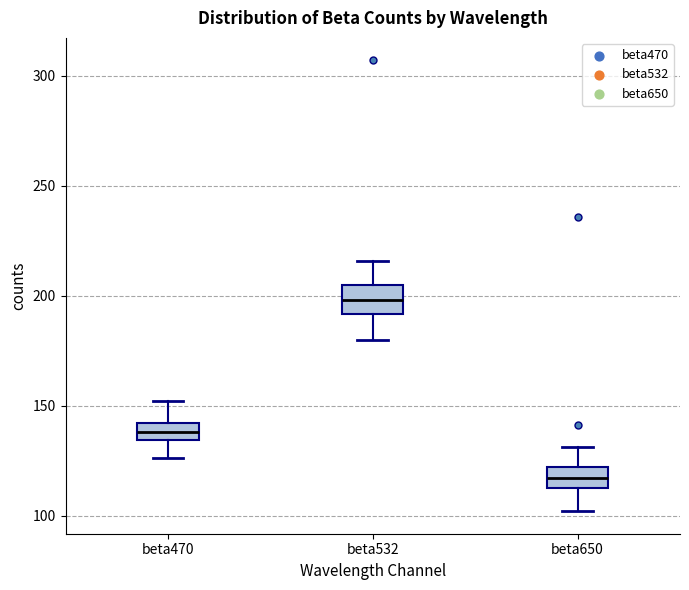

Which box has the highest median line?

beta532